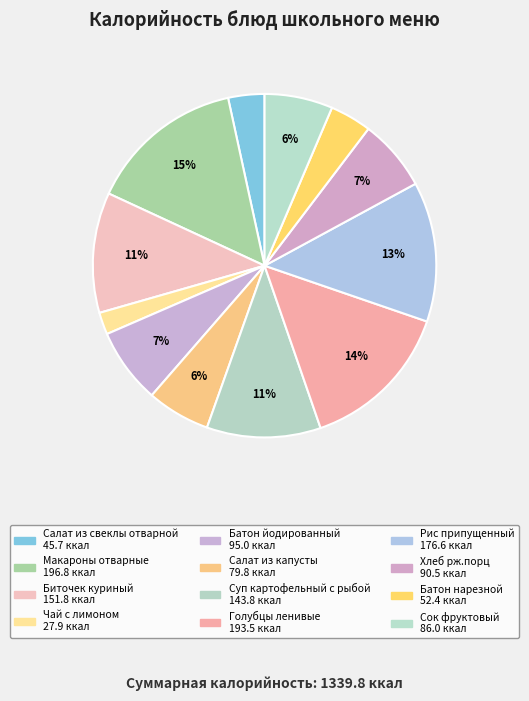

Rank the categories by value from lowest to highest.

Чай с лимоном, Салат из свеклы отварной, Батон нарезной, Салат из капусты, Сок фруктовый, Хлеб рж.порц, Батон йодированный, Суп картофельный с рыбой, Биточек куриный, Рис припущенный, Голубцы ленивые, Макароны отварные